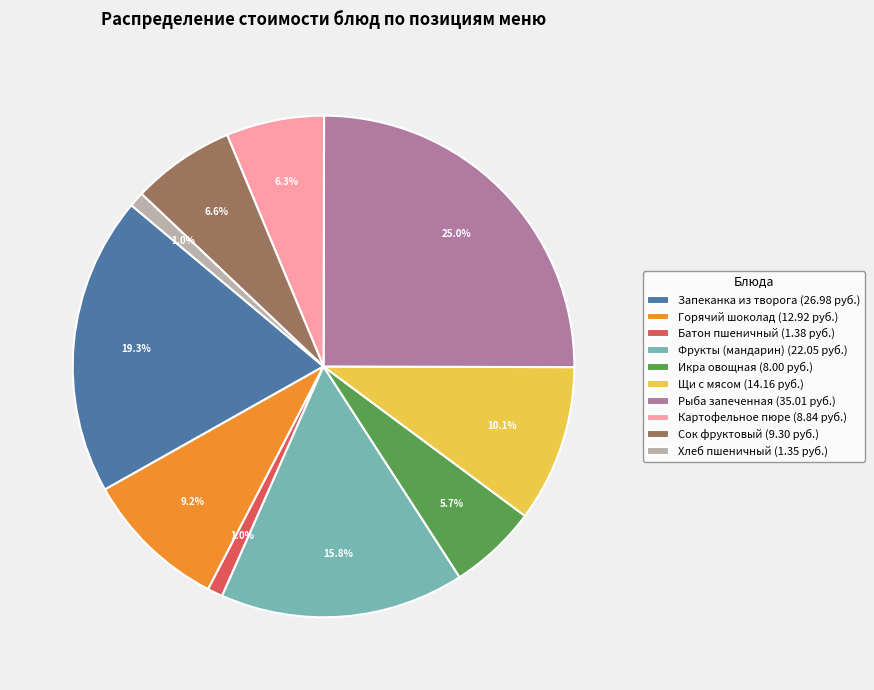

Count the number of slices in the pie.

10